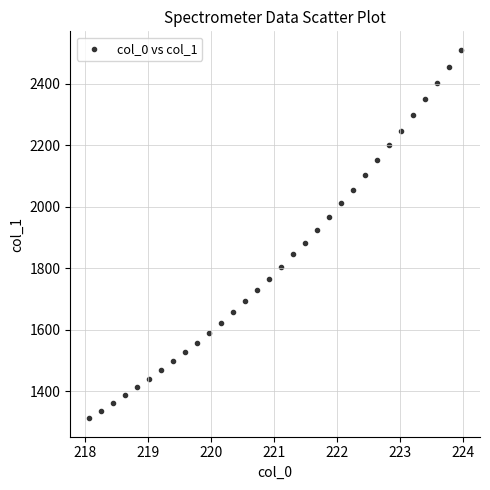

What is the range of Y values (max minus min)?

1199.3